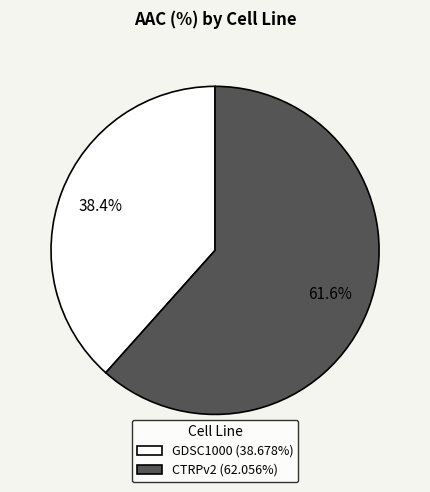

To the nearest percent, what is the combined percentage of CTRPv2 and GDSC1000?

100%